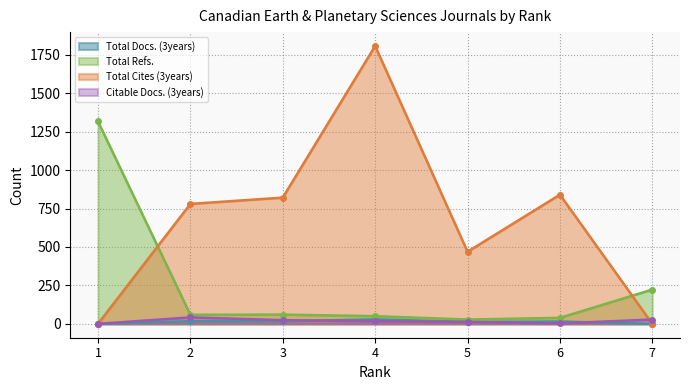

Is it true that Citable Docs. (3years) equals 9 at 2?

False